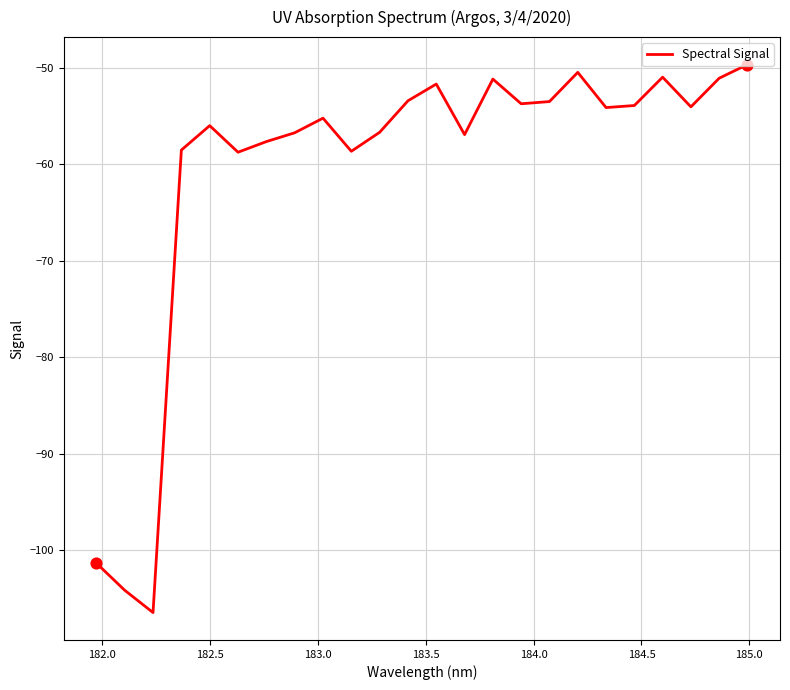

What is the smallest value displayed?

-106.4